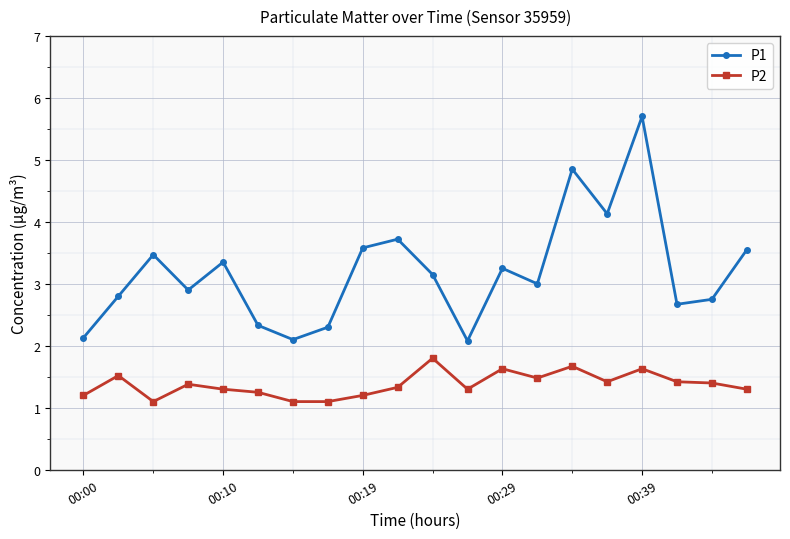

Which series has the largest range (max minus min)?

P1